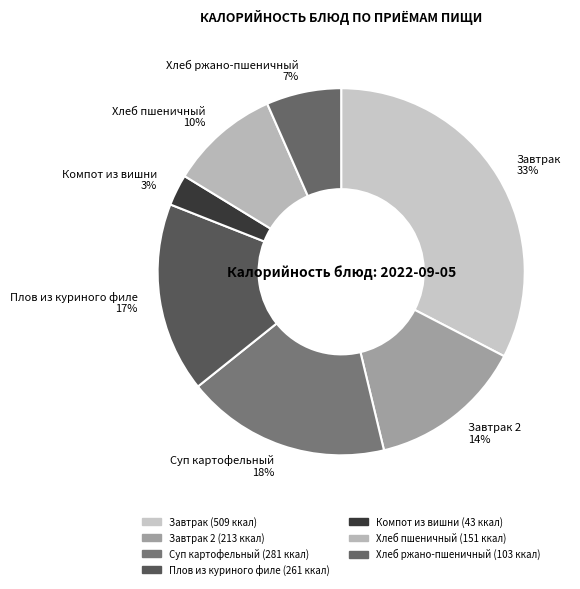

Which category has the biggest portion of the pie?

Завтрак